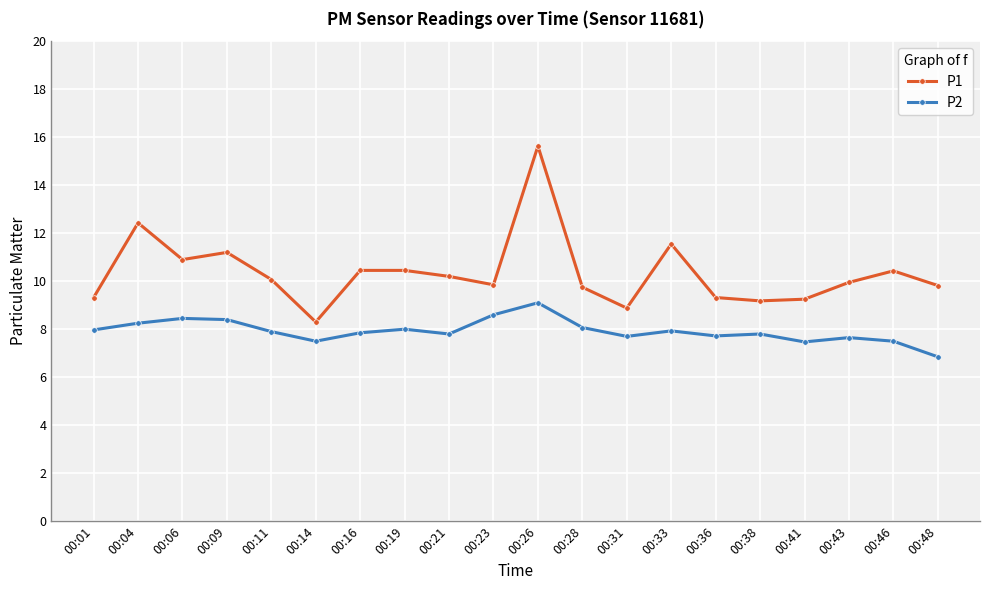

Is it true that P1 equals 8.3 at 00:14?

True